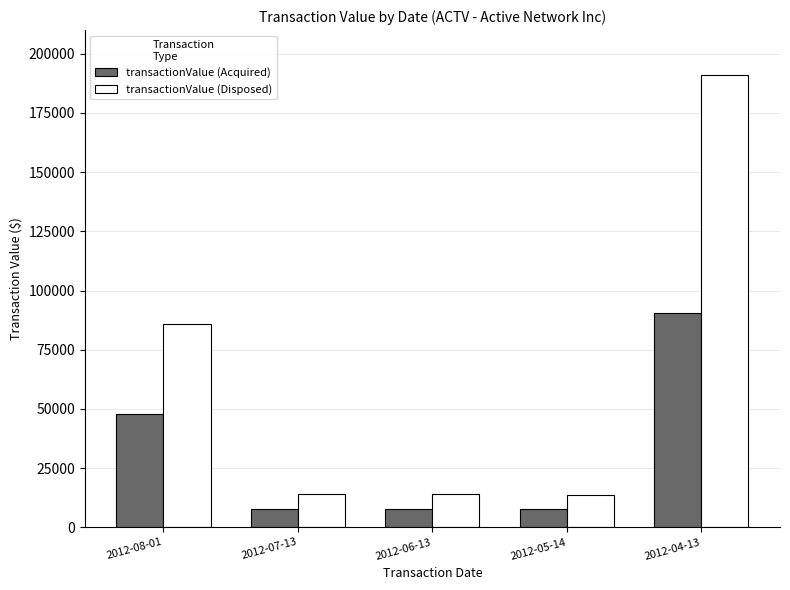

What is the value of the transactionValue (Disposed) bar at the 3rd from the left?

14229